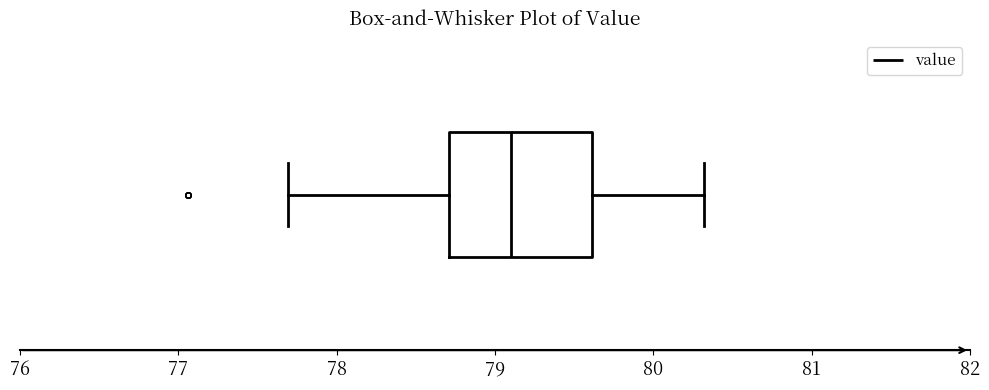

Transcribe this box plot: give where the median line is, the range the box spans, and where the two whiskers end, as read against the x-axis. The values are not printed on the chart, so give them approximately, as read against the axis.

median 79.1, box 78.7 to 79.6, whiskers 77.7 to 80.3